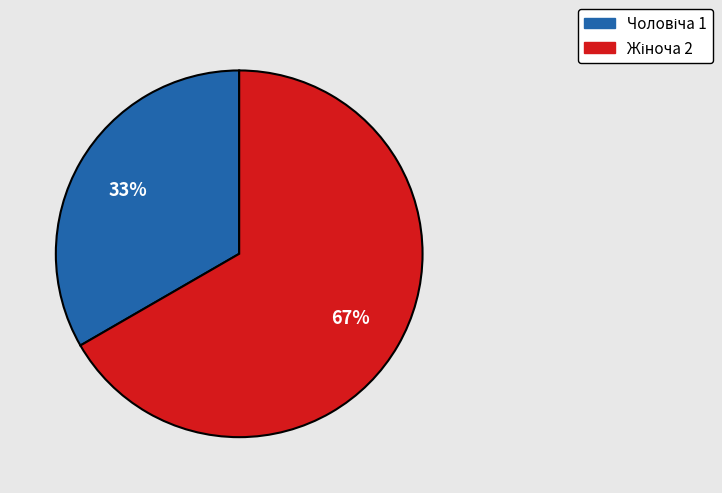

To the nearest percent, what is the average slice percentage?

50%